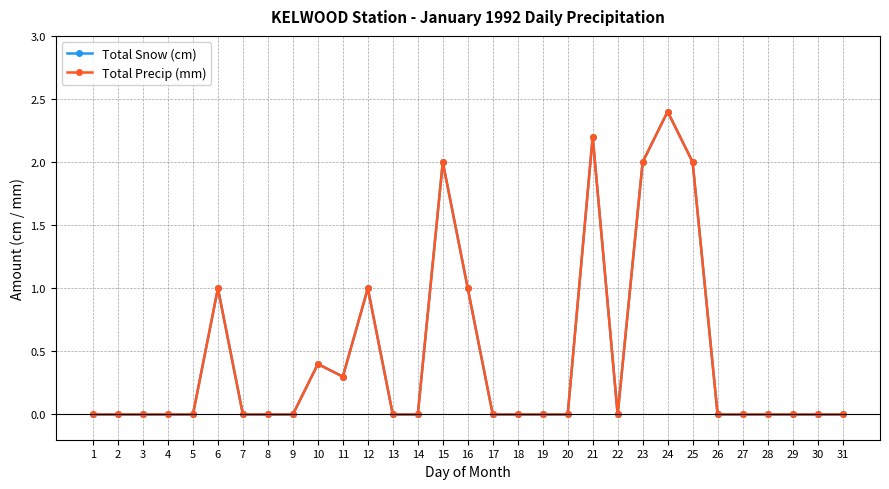

Does the chart have visible grid lines?

Yes